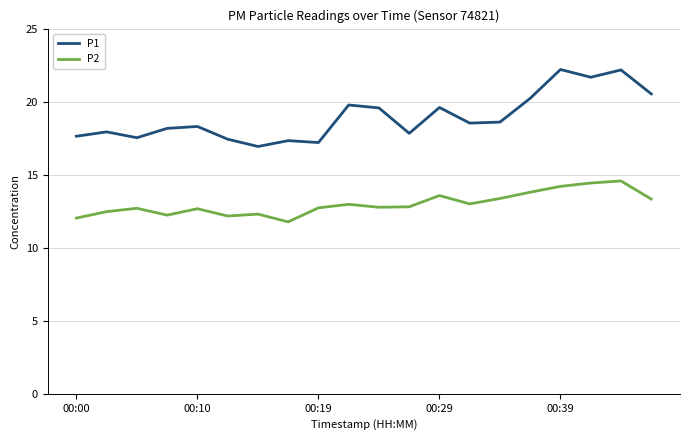

List the series in order of their overall mean, lowest first.

P2, P1